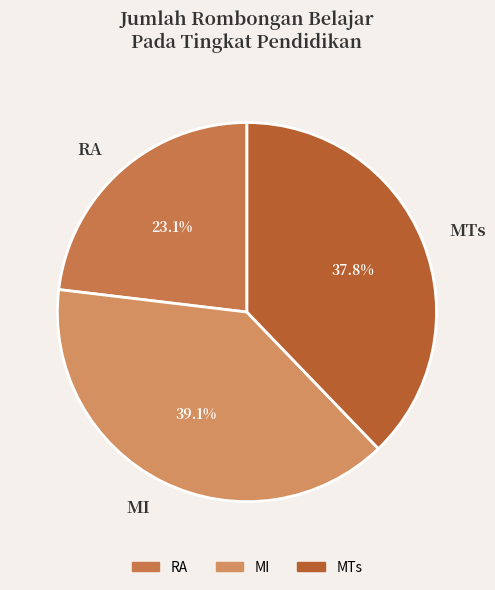

Is it true that MTs is 25% of the pie?

False